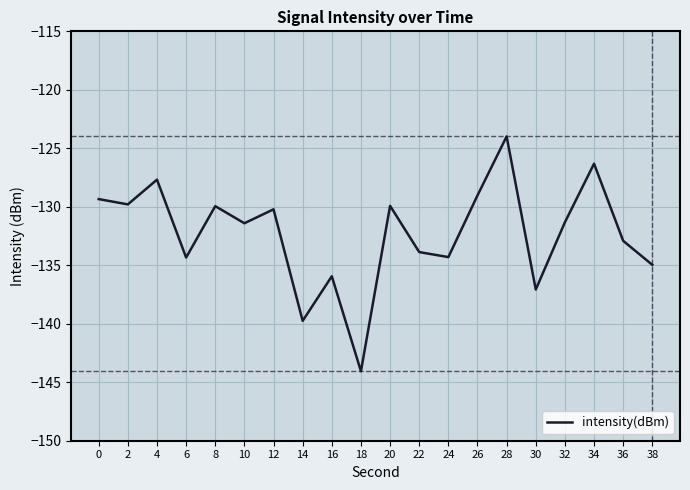

What is the difference between the second highest and minimum values?

17.7